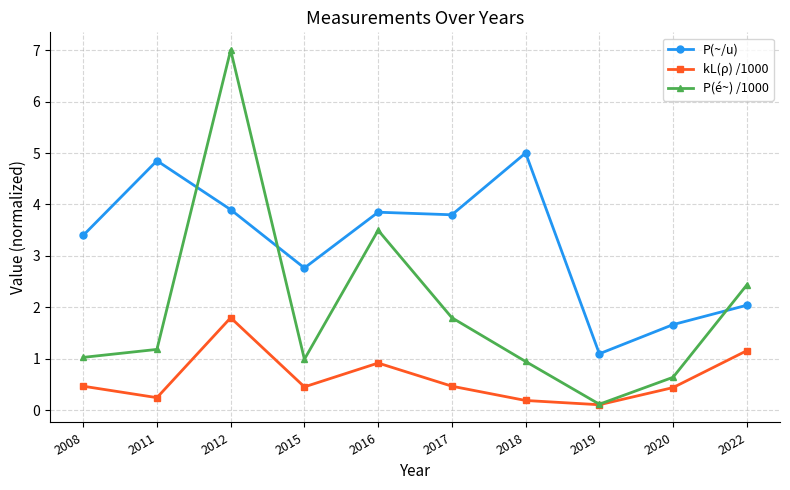

The value of P(~/u) at 2011 is 4.8. True or false?

True